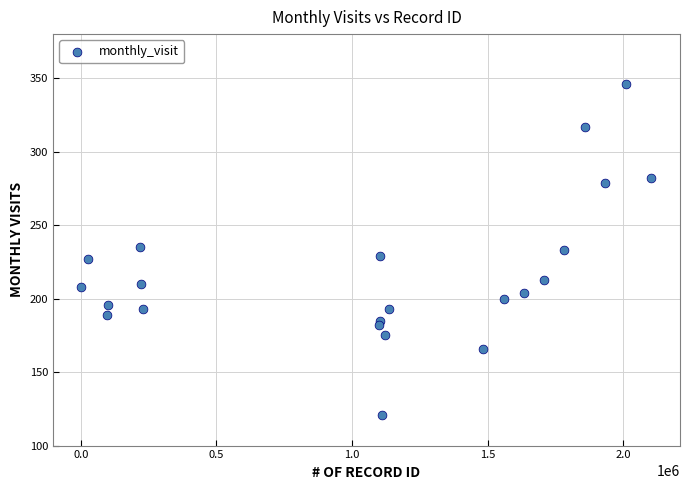

What is the range of X values (max minus min)?

2103357